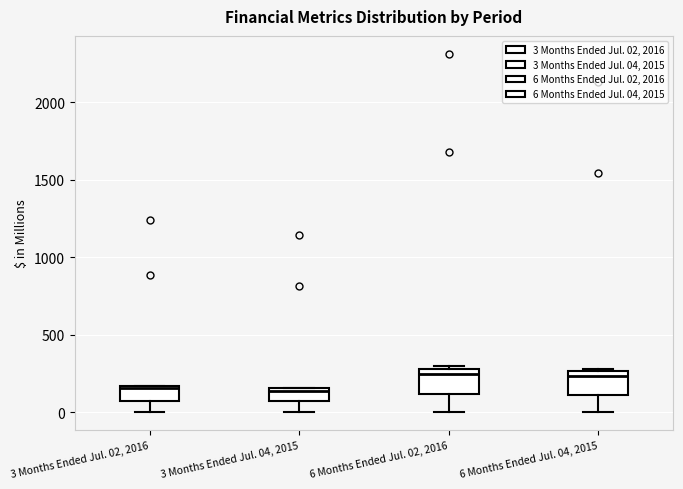

Where is the upper edge of the box for 3 Months Ended Jul. 02, 2016 on the y-axis? The values are not printed on the chart, so give them approximately, as read against the axis.

150